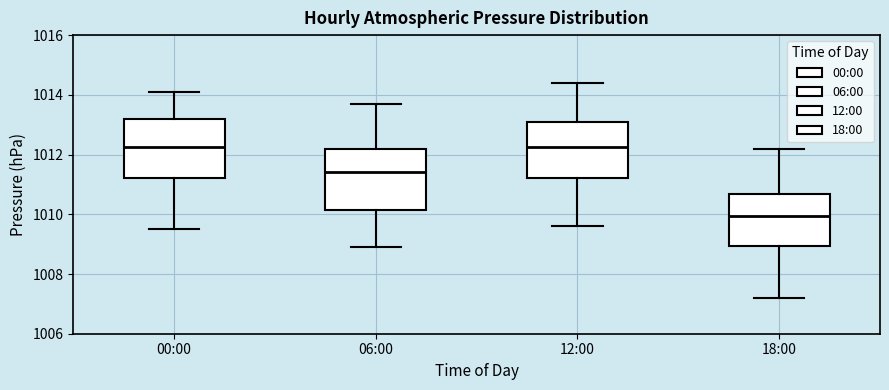

Where does the lower whisker of the box for 18:00 end on the y-axis? The values are not printed on the chart, so give them approximately, as read against the axis.

1007.2